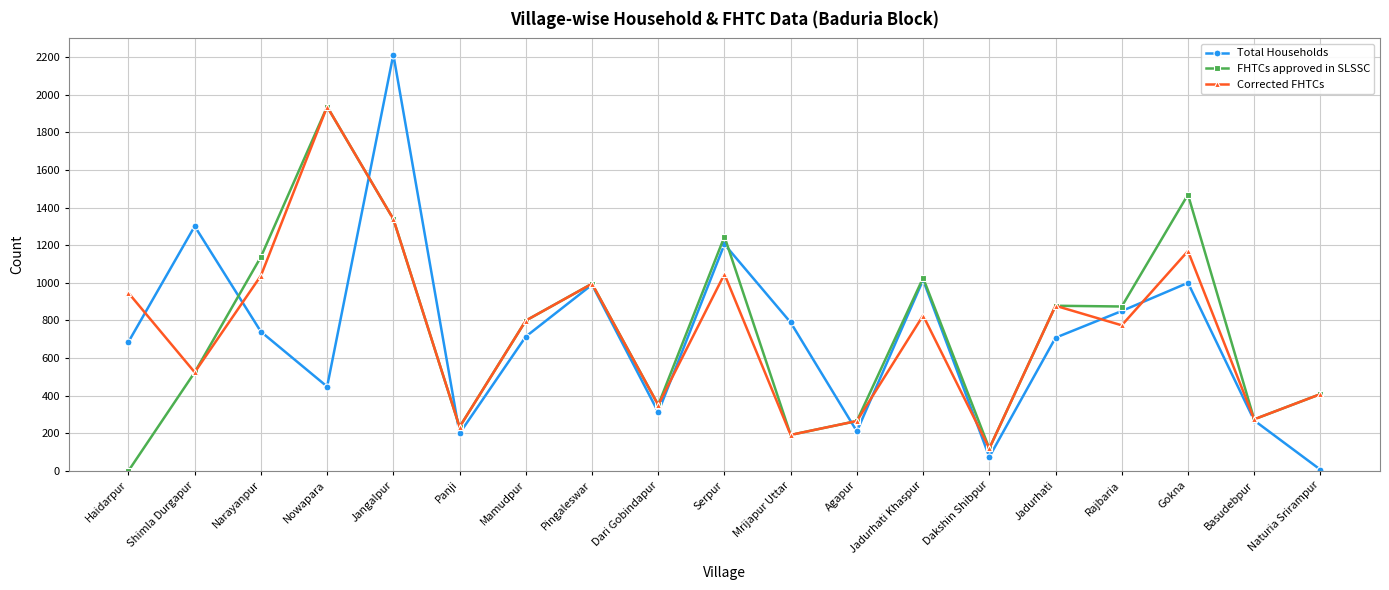

What is the highest value of the FHTCs approved in SLSSC series?

1937